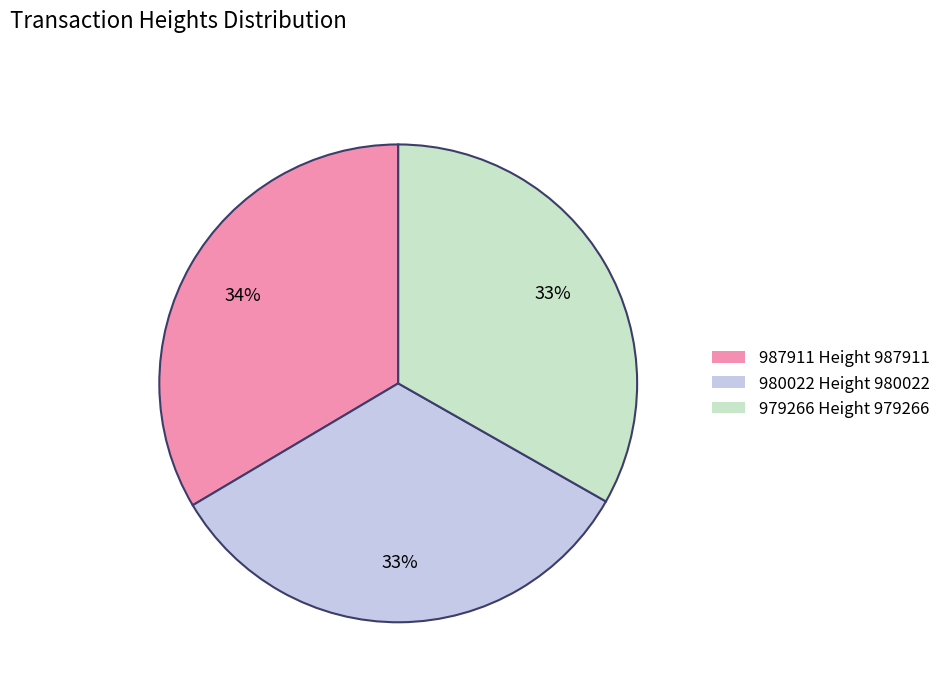

To the nearest percent, what is the average slice percentage?

33%